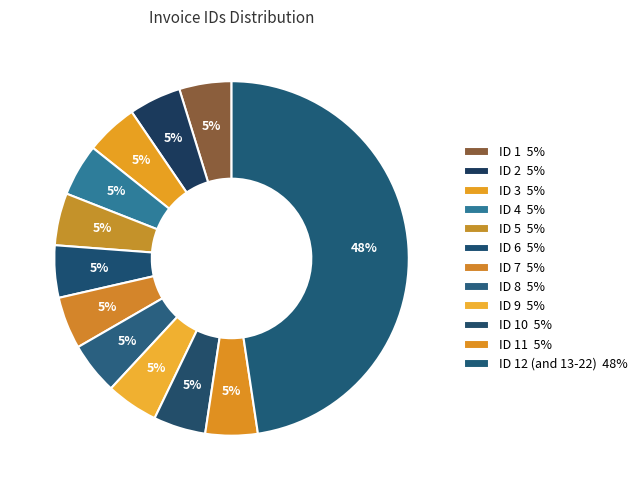

Is there any slice that represents more than half of the pie?

No